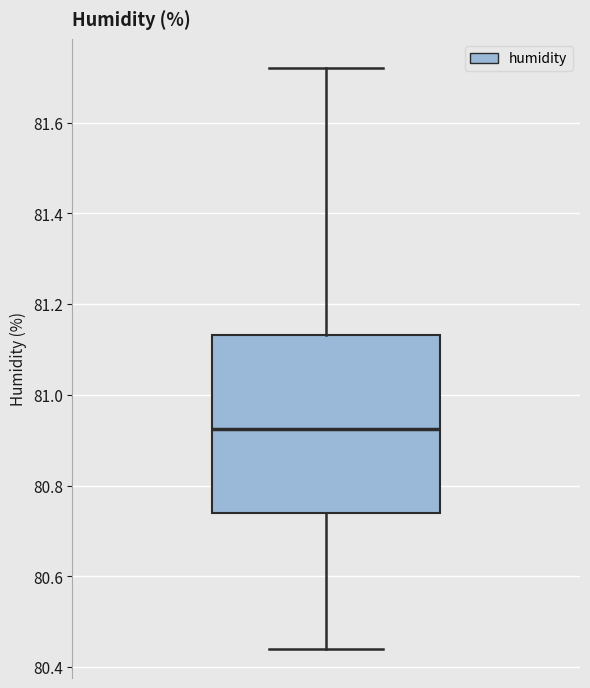

Where does the median line of the box sit on the y-axis? The values are not printed on the chart, so give them approximately, as read against the axis.

80.92